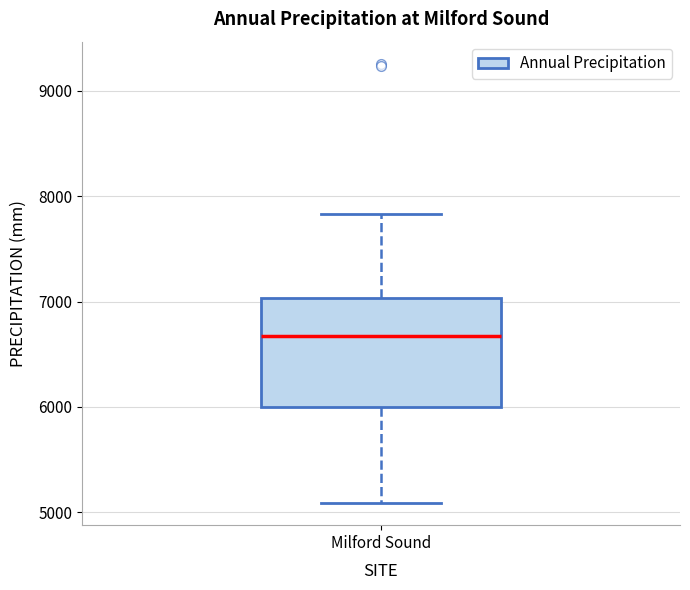

Where does the median line of the box for Milford Sound sit on the y-axis? The values are not printed on the chart, so give them approximately, as read against the axis.

6700